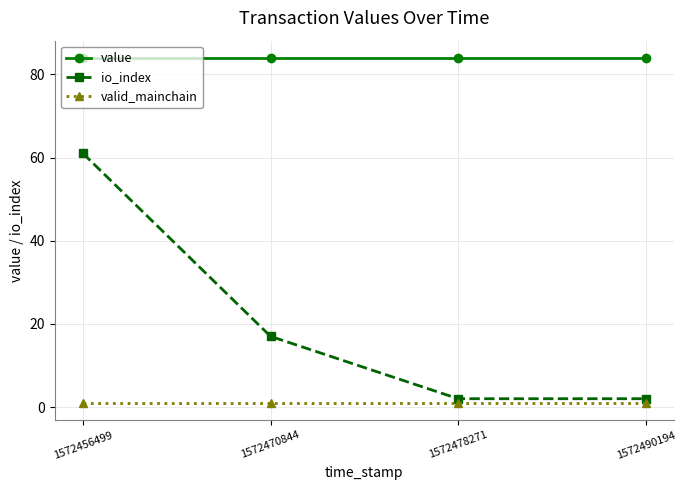

What is the lowest value of the io_index series?

2.0